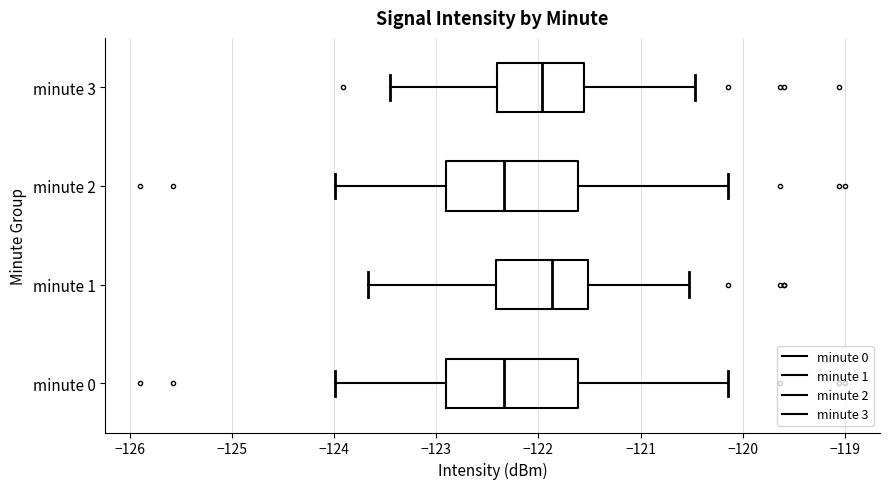

Reading bottom to top, read every box against the x-axis: the position of its median line, the range the box covers, and the ends of its whiskers. The values are not printed on the chart, so give them approximately, as read against the axis.

minute 0: median -122.3, box -122.9 to -121.6, whiskers -124.0 to -120.1
minute 1: median -121.9, box -122.4 to -121.5, whiskers -123.7 to -120.5
minute 2: median -122.3, box -122.9 to -121.6, whiskers -124.0 to -120.1
minute 3: median -122.0, box -122.4 to -121.6, whiskers -123.5 to -120.5